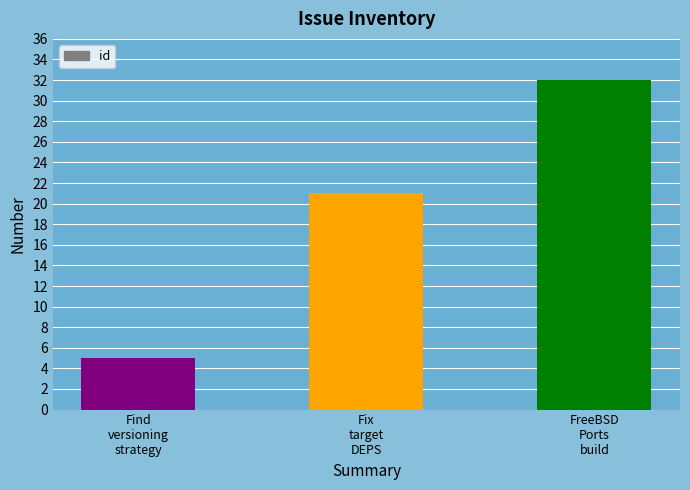

What is the greatest value displayed?

32